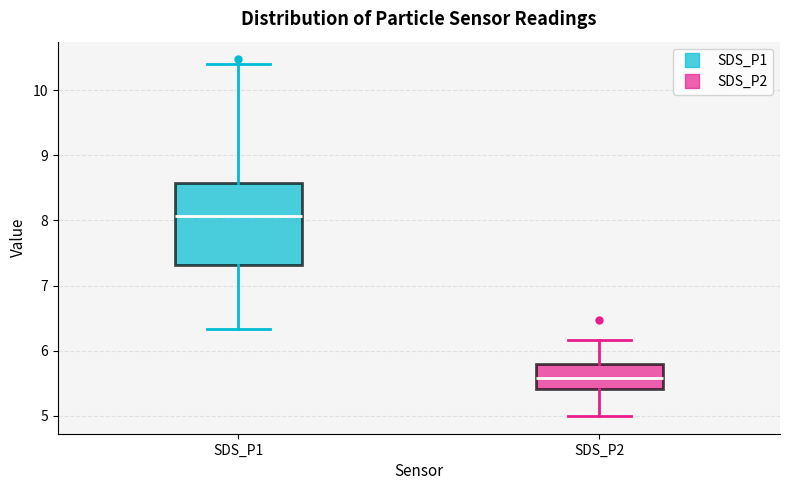

Reading left to right, read every box against the y-axis: the position of its median line, the range the box covers, and the ends of its whiskers. The values are not printed on the chart, so give them approximately, as read against the axis.

SDS_P1: median 8.1, box 7.3 to 8.6, whiskers 6.3 to 10.4
SDS_P2: median 5.6, box 5.4 to 5.8, whiskers 5.0 to 6.2